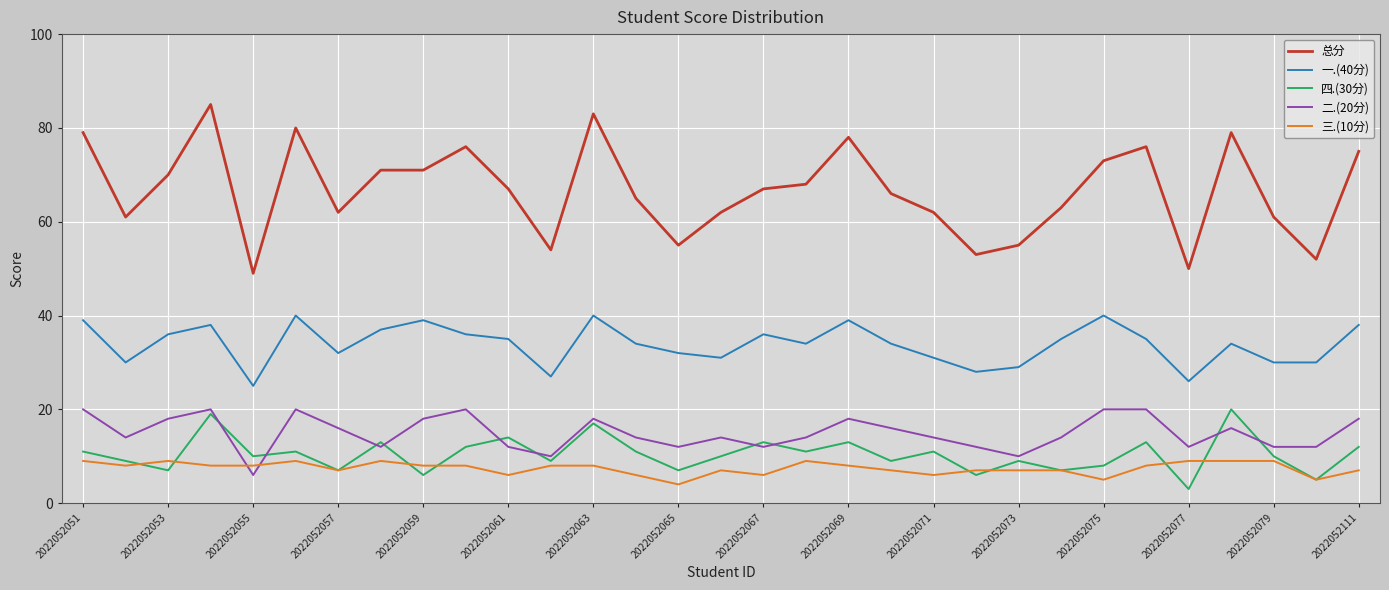

True or false: 三.(10分) and 一.(40分) intersect in this chart.

False